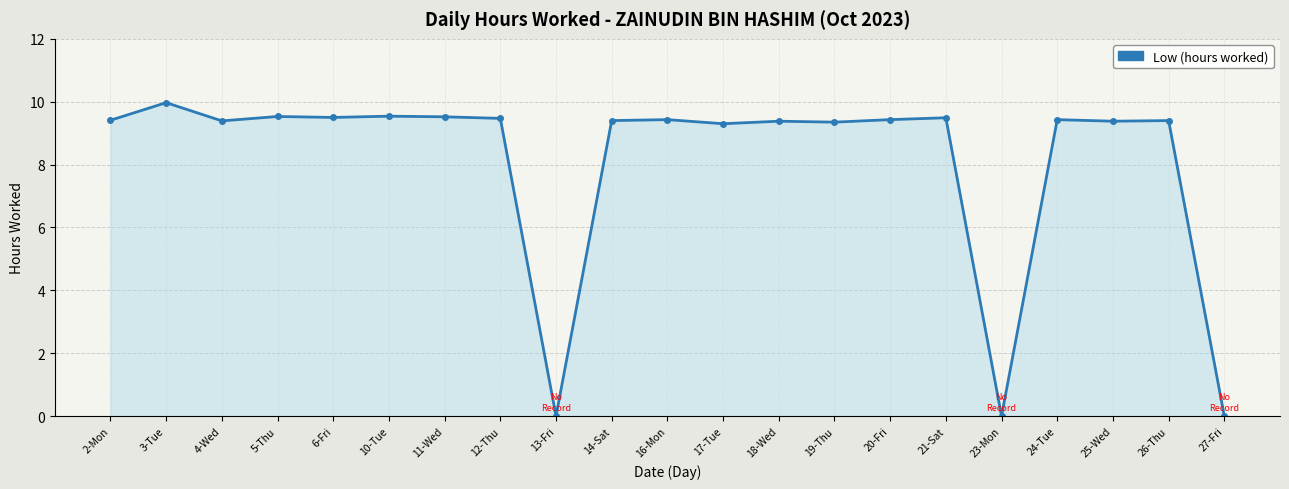

What is the average value?

8.1